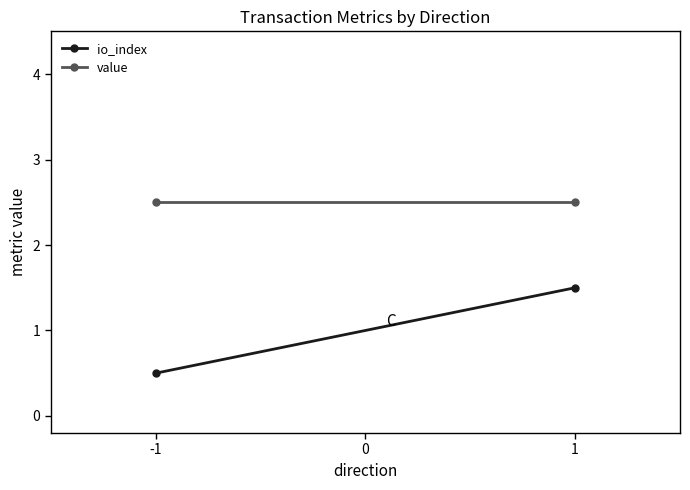

Reading left to right, list all the values displayed in this chart.

io_index: 0.5	1.5
value: 2.5	2.5